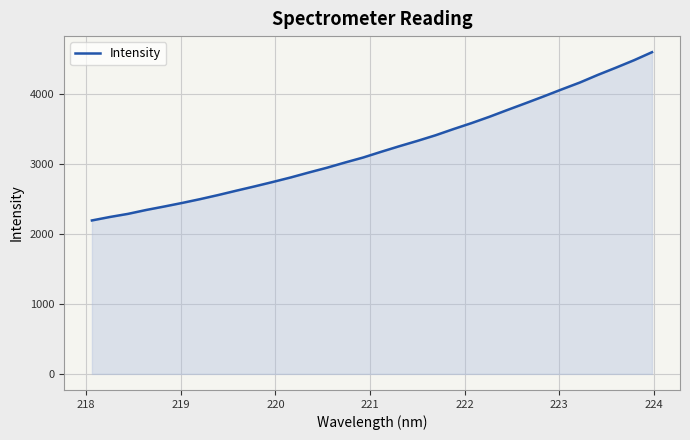

What is the minimum value shown in the chart?

2189.6